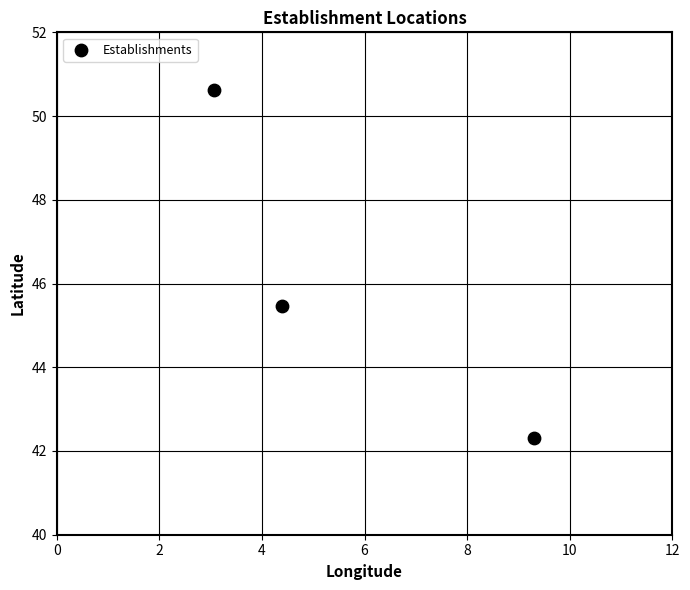

What Y value in the scatter plot is closest to 46?

45.5